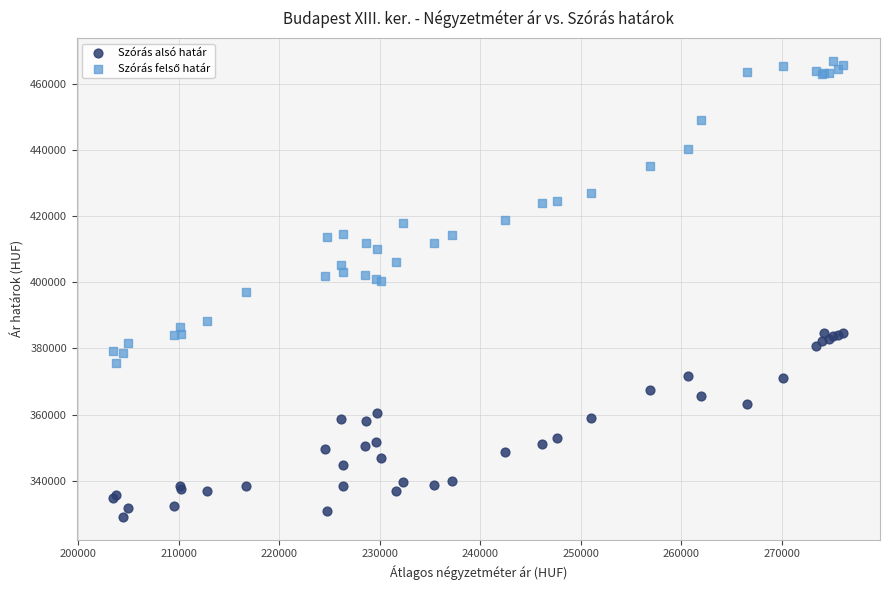

What is the X range (max minus min) for the scatter plot?

72664